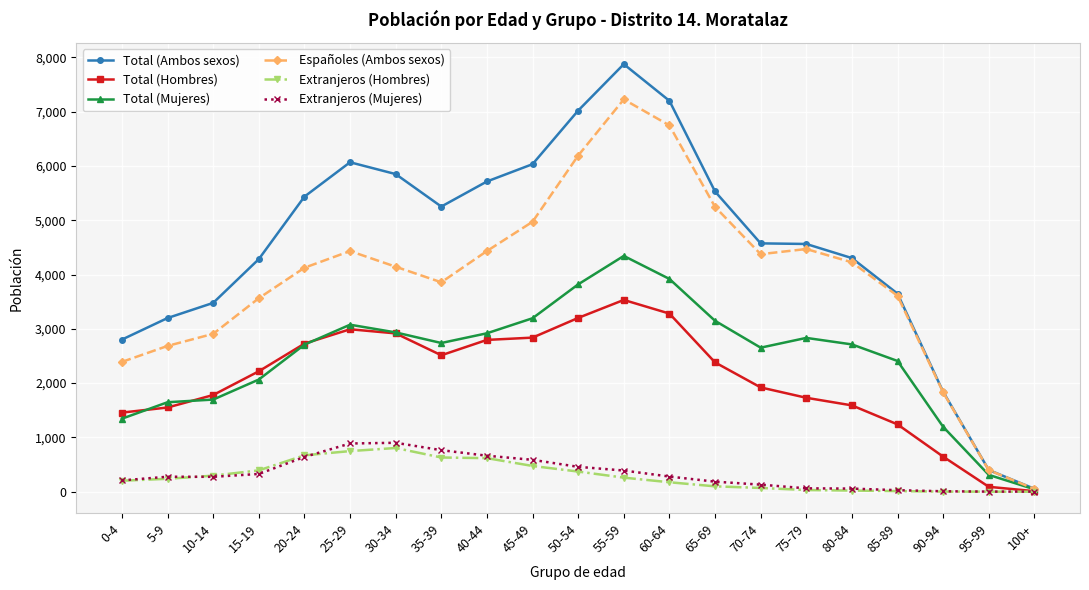

At which category does Españoles (Ambos sexos) reach its first local peak?

25-29